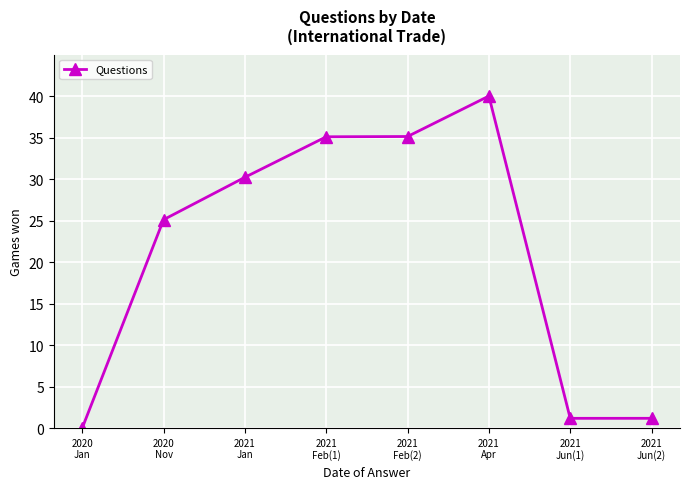

What is the difference between the values at 2021
Jan and 2021
Apr?

9.8